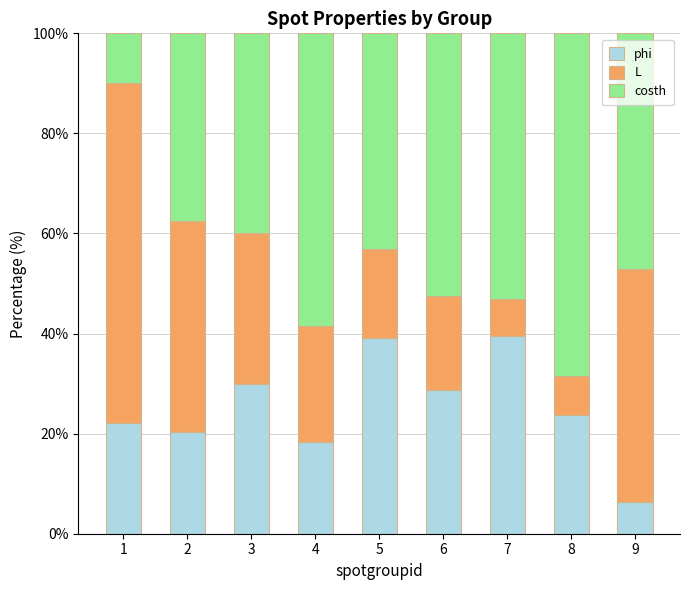

The phi series shows 7.3 at 2. True or false?

False